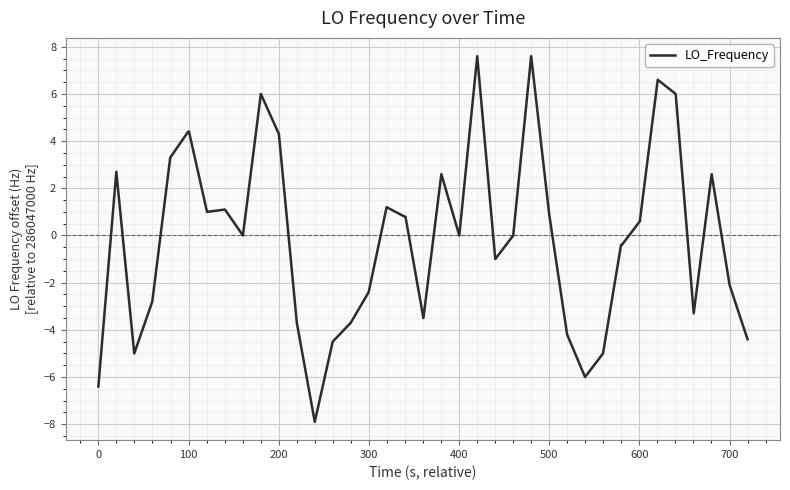

What is the greatest value displayed?

7.6